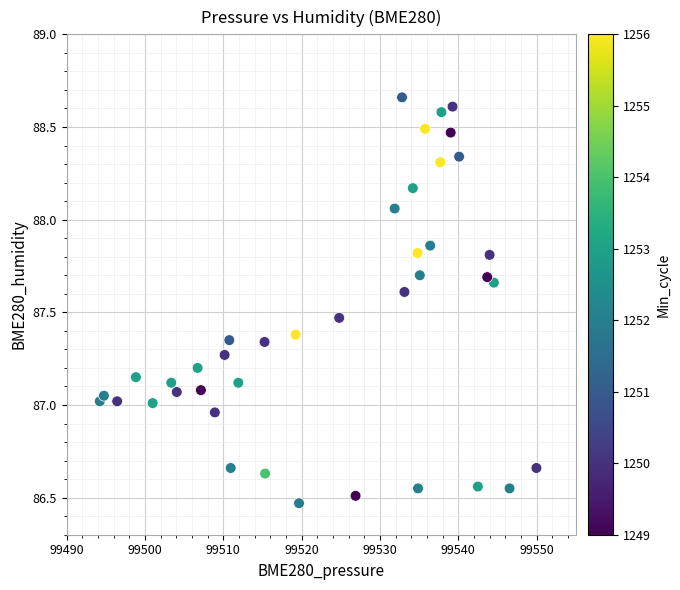

What is the range of Y values (max minus min)?

2.2